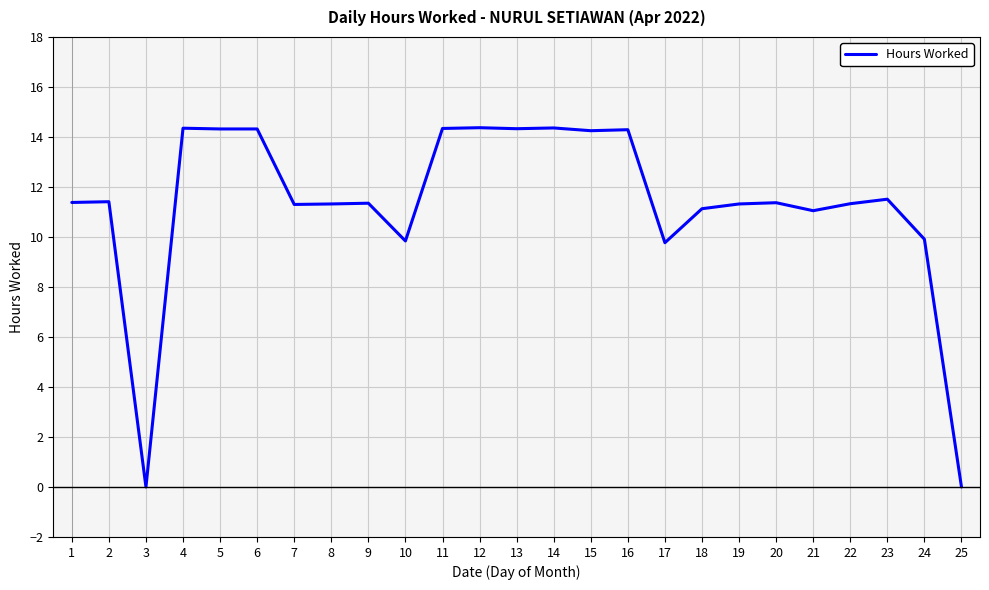

What is the difference between the maximum and minimum values?

14.4